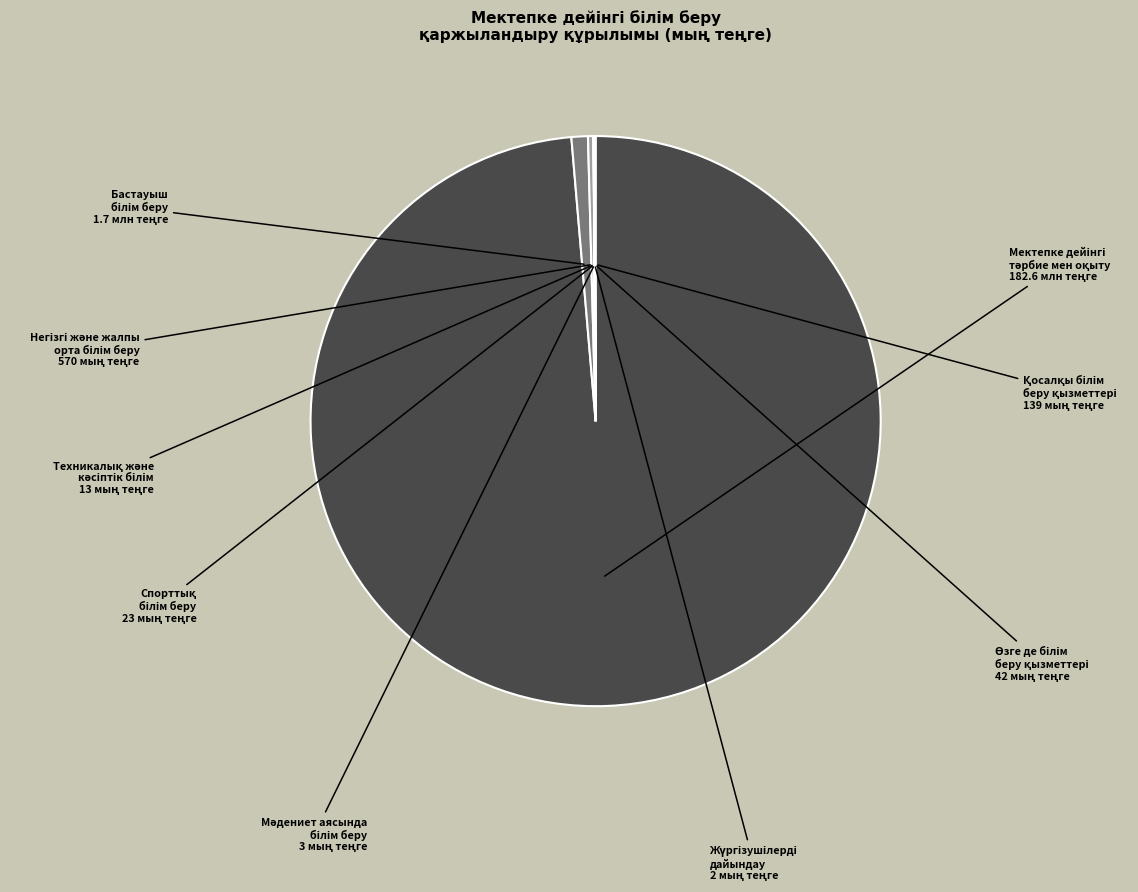

Is there any slice that represents more than half of the pie?

Yes